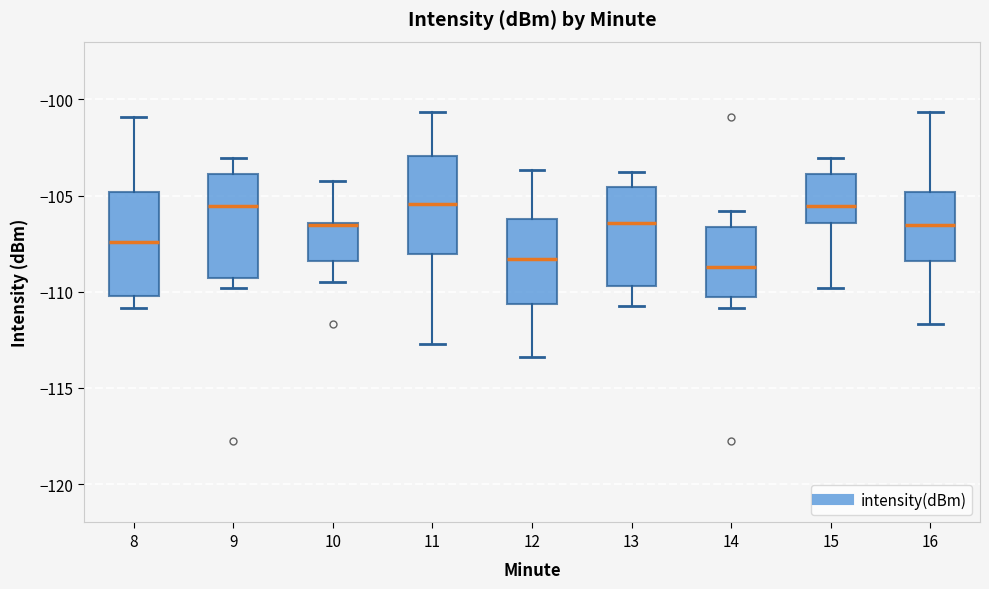

Where is the lower edge of the box at x = 12 on the y-axis? The values are not printed on the chart, so give them approximately, as read against the axis.

-110.5